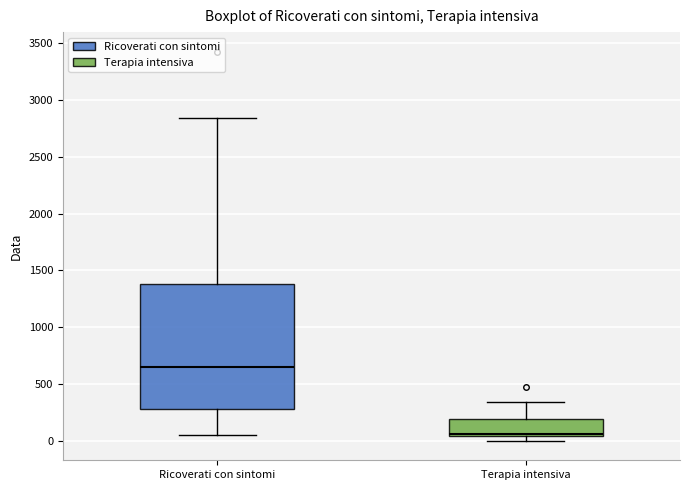

Which box's median line is the lowest?

Terapia intensiva